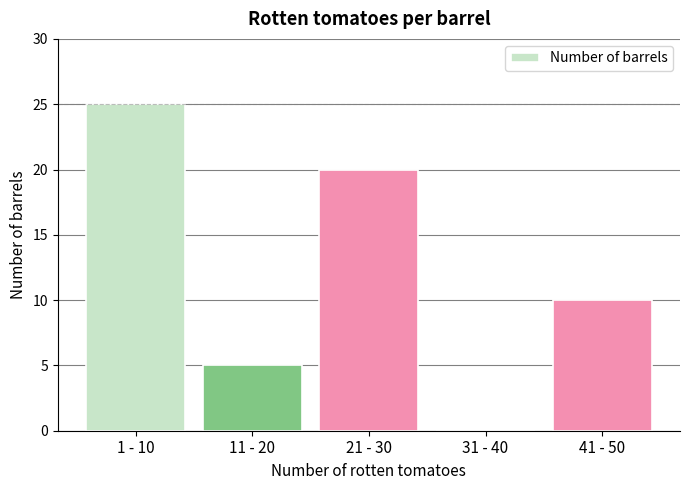

Reading right to left, transcribe all the data shown in this chart.

41 - 50=10	31 - 40=0	21 - 30=20	11 - 20=5	1 - 10=25